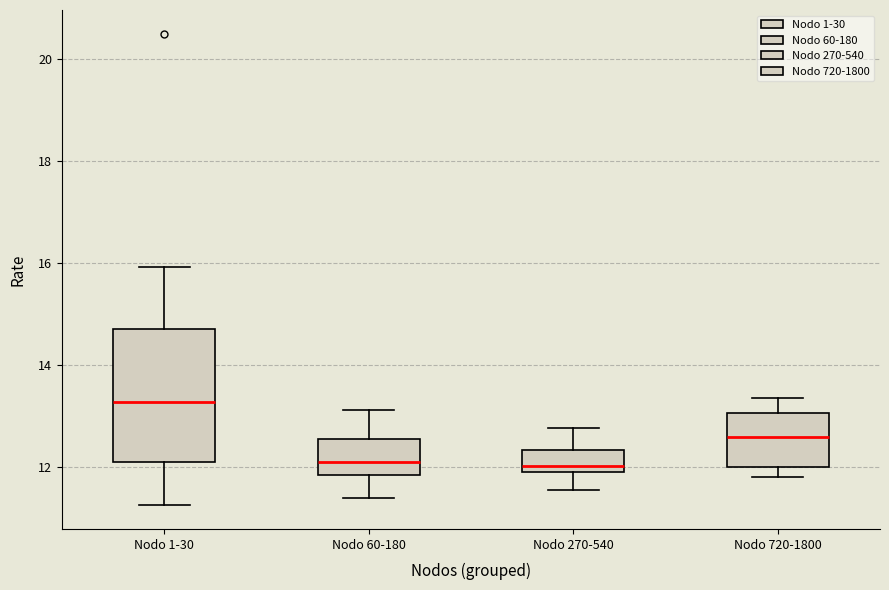

Which box is the tallest, from its lower edge to its upper edge?

Nodo 1-30